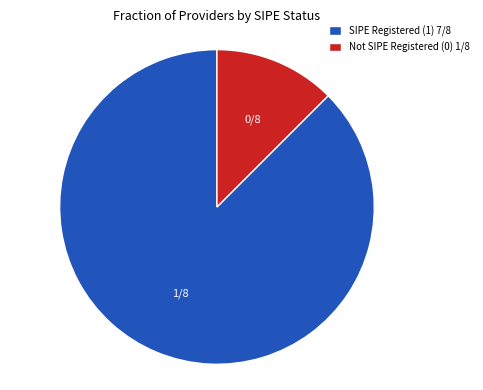

Is it true that Not SIPE Registered (0) 1/8 is 2% of the pie?

False